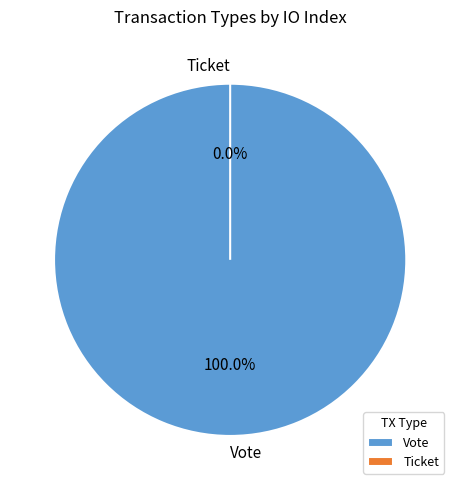

True or false: Vote accounts for 100% of the total.

True